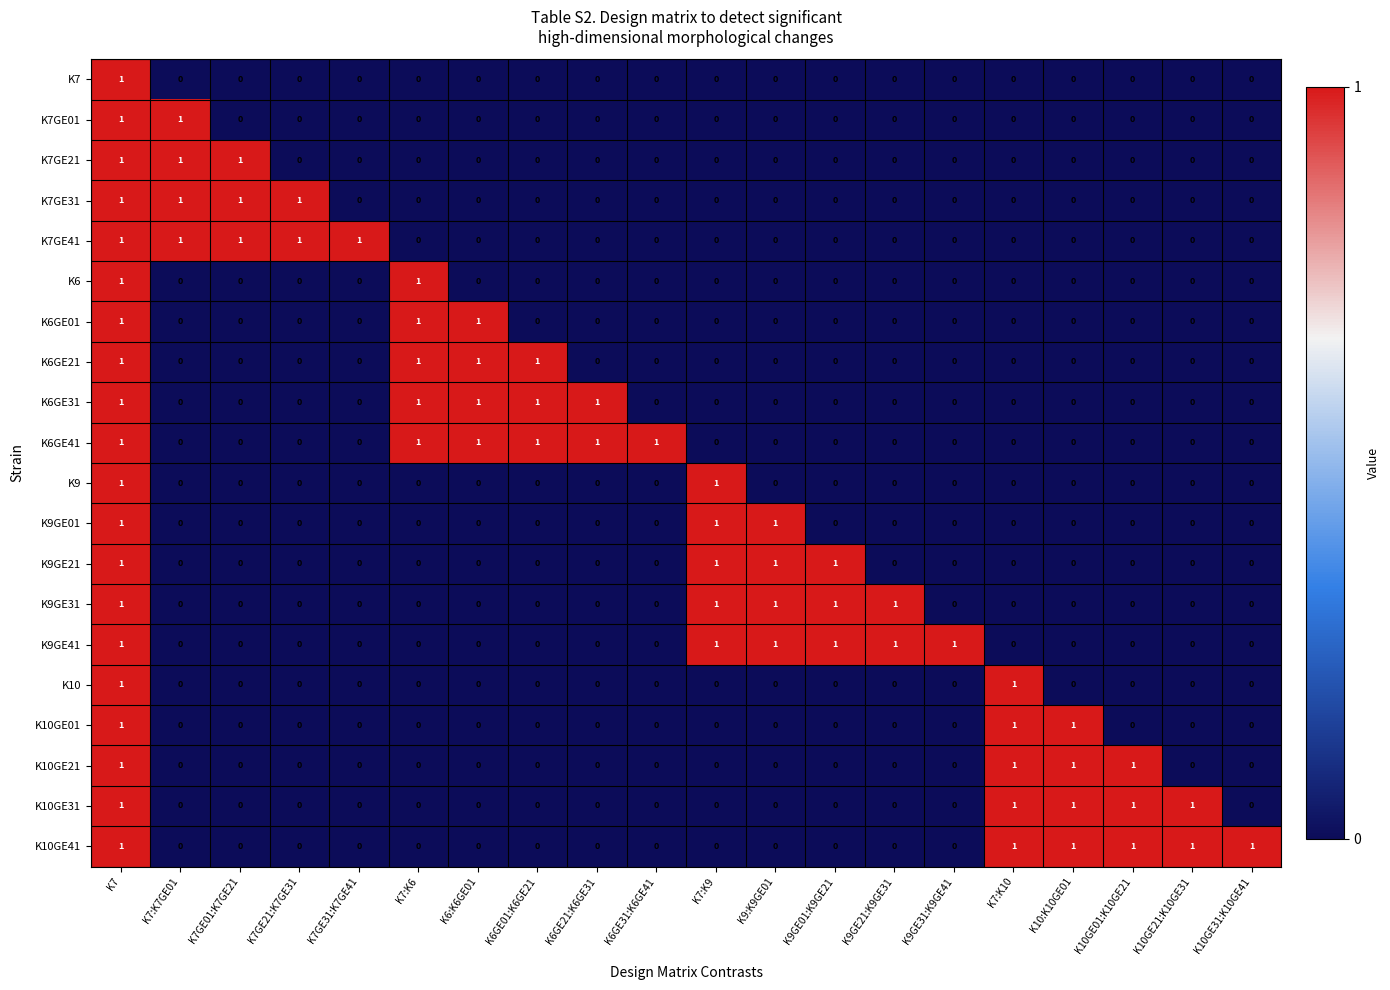

Which series changed the most between K10:K10GE01 and K10GE01:K10GE21?

K10GE01